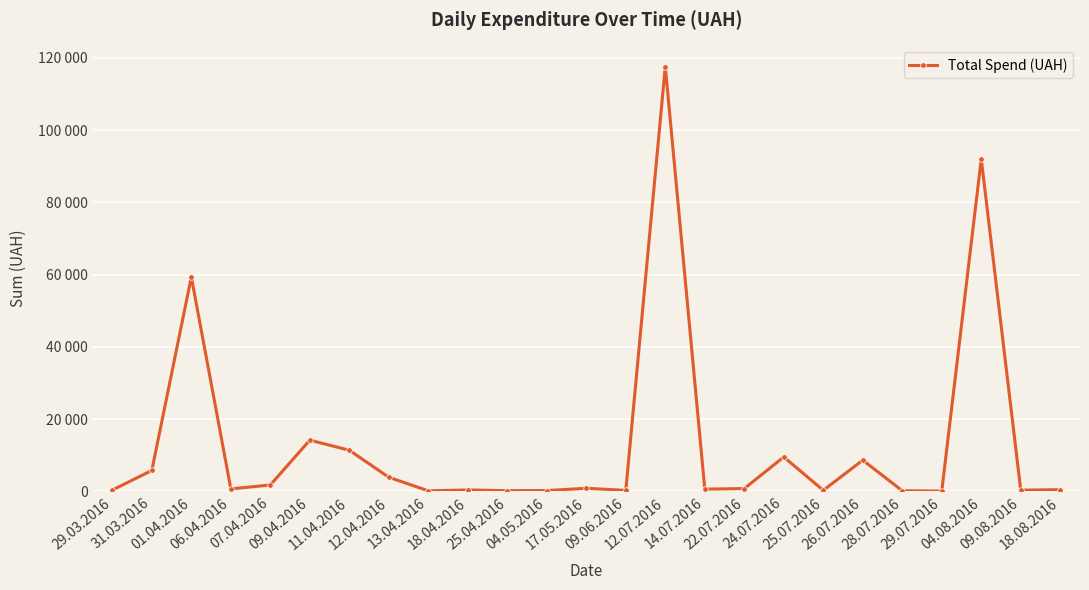

At which label does the data first exceed 714?

31.03.2016